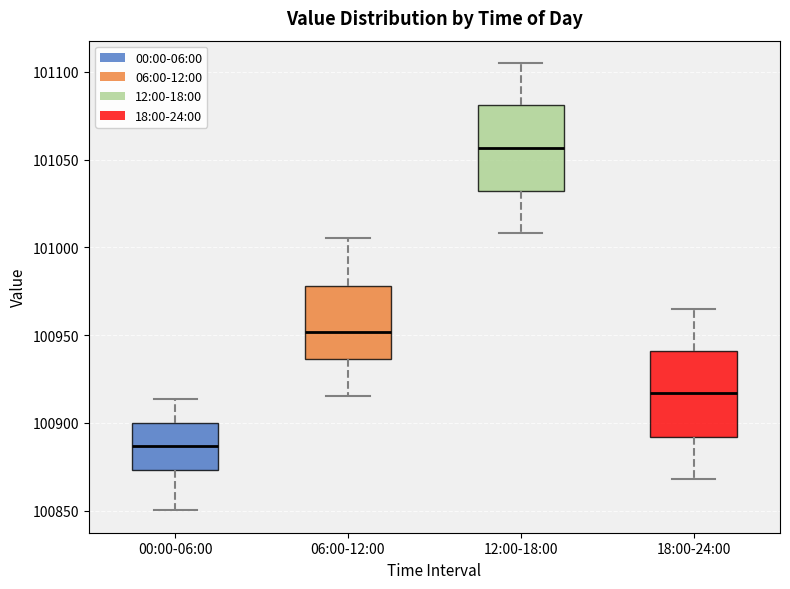

Reading left to right, read every box against the y-axis: the position of its median line, the range the box covers, and the ends of its whiskers. The values are not printed on the chart, so give them approximately, as read against the axis.

00:00-06:00: median 100885, box 100875 to 100900, whiskers 100850 to 100915
06:00-12:00: median 100950, box 100935 to 100980, whiskers 100915 to 101005
12:00-18:00: median 101055, box 101030 to 101080, whiskers 101010 to 101105
18:00-24:00: median 100915, box 100890 to 100940, whiskers 100870 to 100965